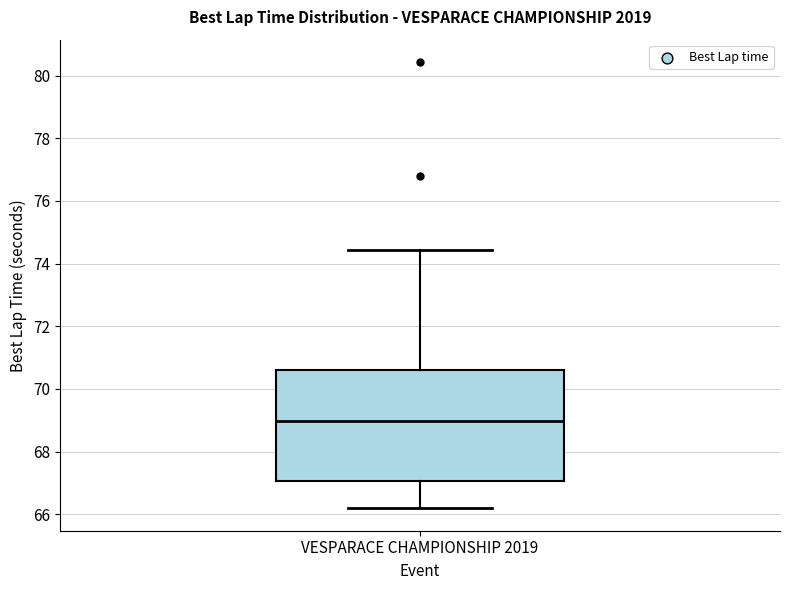

Transcribe this box plot: give where the median line is, the range the box spans, and where the two whiskers end, as read against the y-axis. The values are not printed on the chart, so give them approximately, as read against the axis.

median 69.0, box 67.0 to 70.6, whiskers 66.2 to 74.4